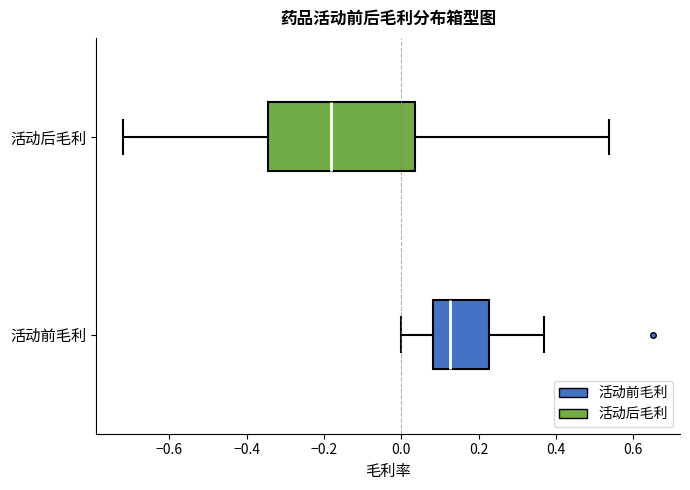

Reading bottom to top, read every box against the x-axis: the position of its median line, the range the box covers, and the ends of its whiskers. The values are not printed on the chart, so give them approximately, as read against the axis.

活动前毛利: median 0.12, box 0.08 to 0.22, whiskers 0.00 to 0.36
活动后毛利: median -0.18, box -0.34 to 0.04, whiskers -0.72 to 0.54